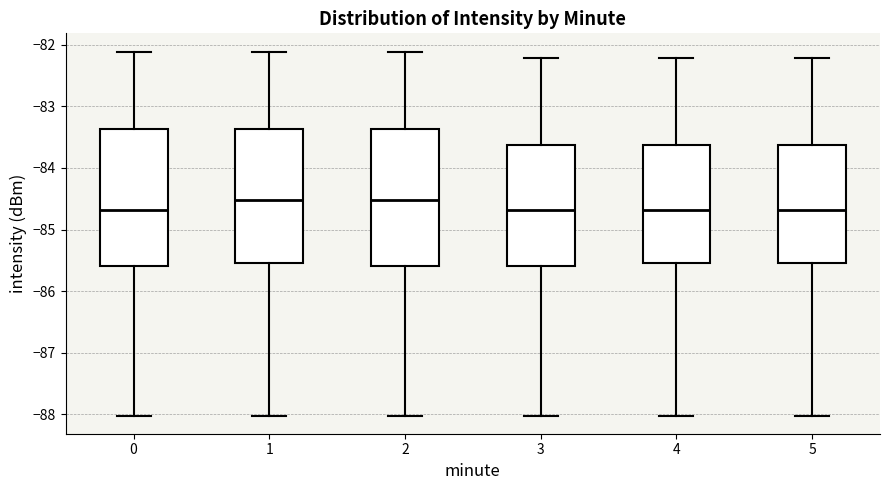

Reading left to right, read every box against the y-axis: the position of its median line, the range the box covers, and the ends of its whiskers. The values are not printed on the chart, so give them approximately, as read against the axis.

0: median -84.7, box -85.6 to -83.4, whiskers -88.0 to -82.1
1: median -84.5, box -85.5 to -83.4, whiskers -88.0 to -82.1
2: median -84.5, box -85.6 to -83.4, whiskers -88.0 to -82.1
3: median -84.7, box -85.6 to -83.6, whiskers -88.0 to -82.2
4: median -84.7, box -85.5 to -83.6, whiskers -88.0 to -82.2
5: median -84.7, box -85.5 to -83.6, whiskers -88.0 to -82.2